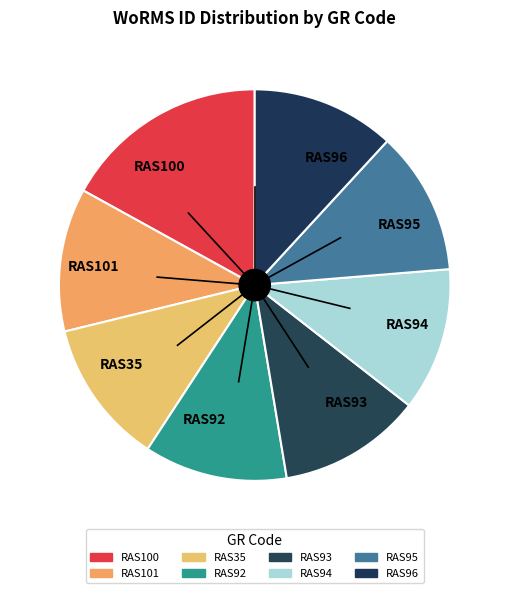

Is the sum of RAS101 and RAS94 greater than half?

No